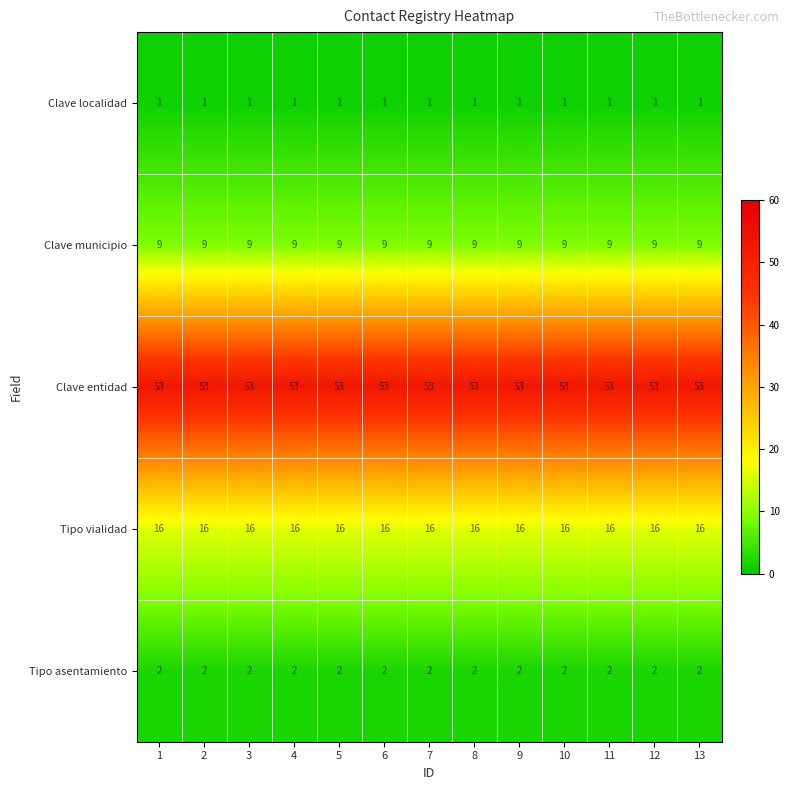

What is the difference between the highest and lowest values at 13?

52